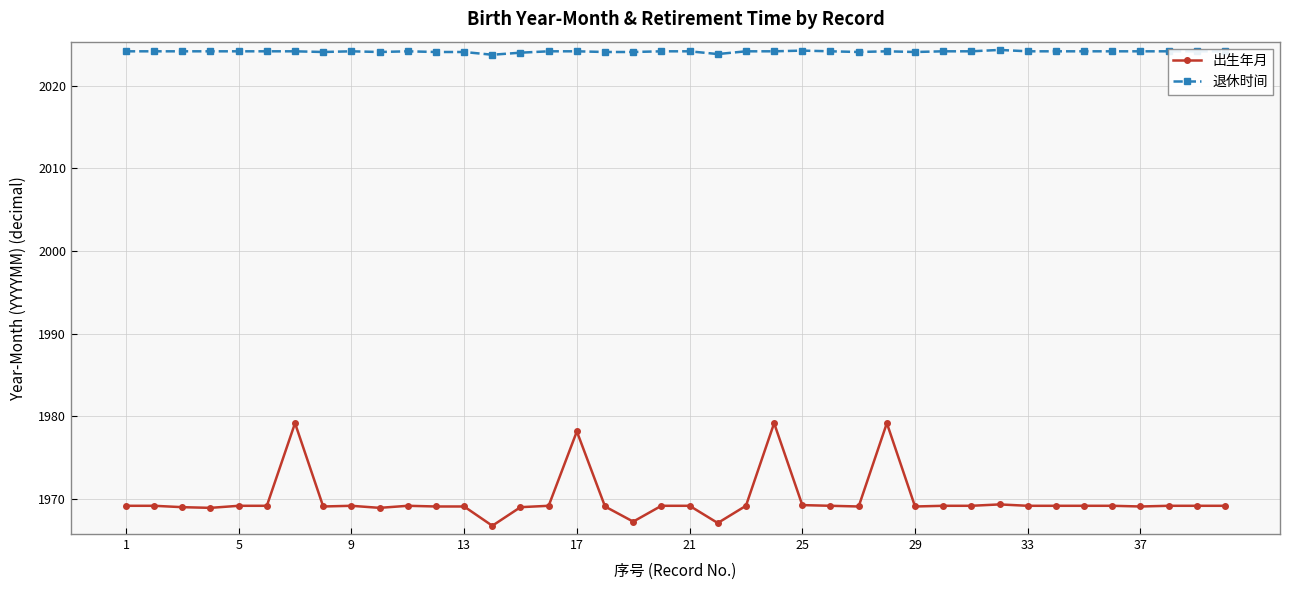

What are all the series names shown in the legend?

出生年月, 退休时间